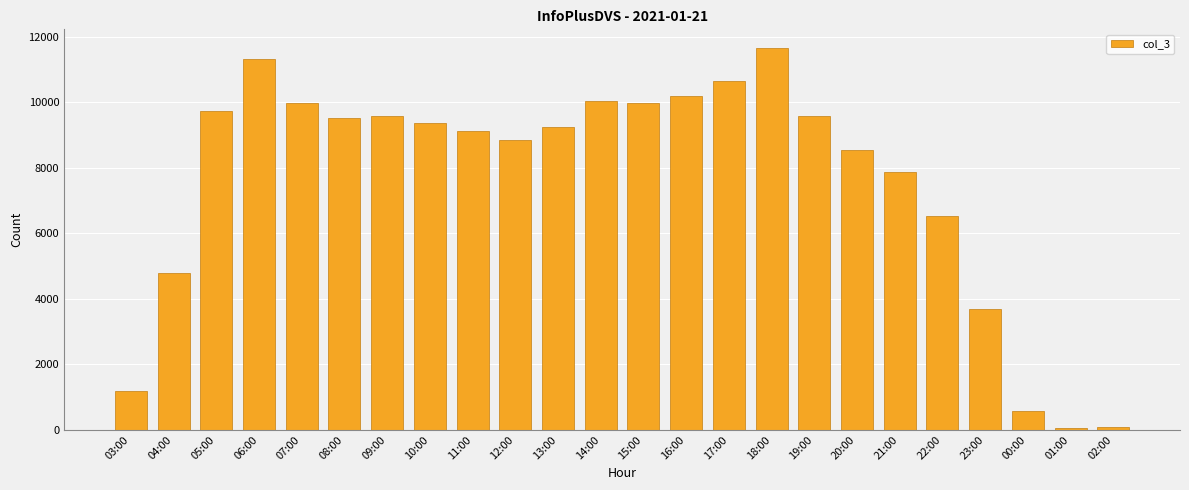

What is the label of the 18th bar from the right?

09:00